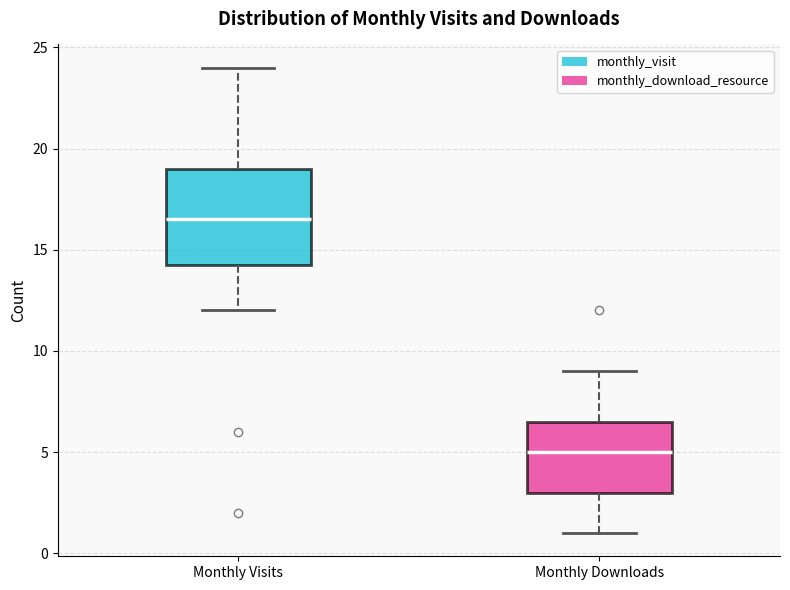

Reading left to right, read every box against the y-axis: the position of its median line, the range the box covers, and the ends of its whiskers. The values are not printed on the chart, so give them approximately, as read against the axis.

Monthly Visits: median 16.5, box 14.5 to 19.0, whiskers 12.0 to 24.0
Monthly Downloads: median 5.0, box 3.0 to 6.5, whiskers 1.0 to 9.0